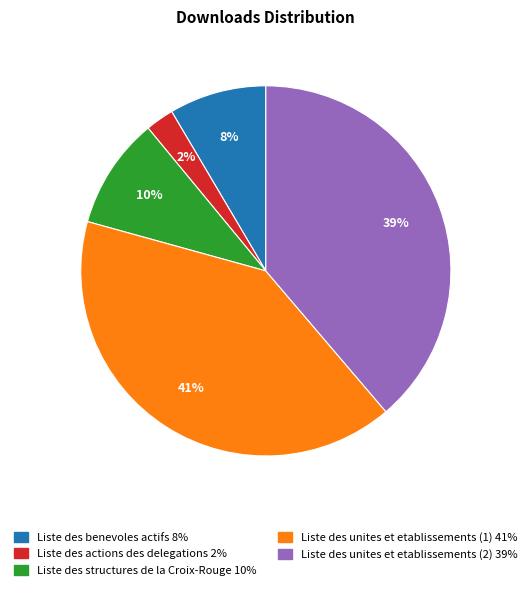

To the nearest percent, what is the average slice percentage?

20%